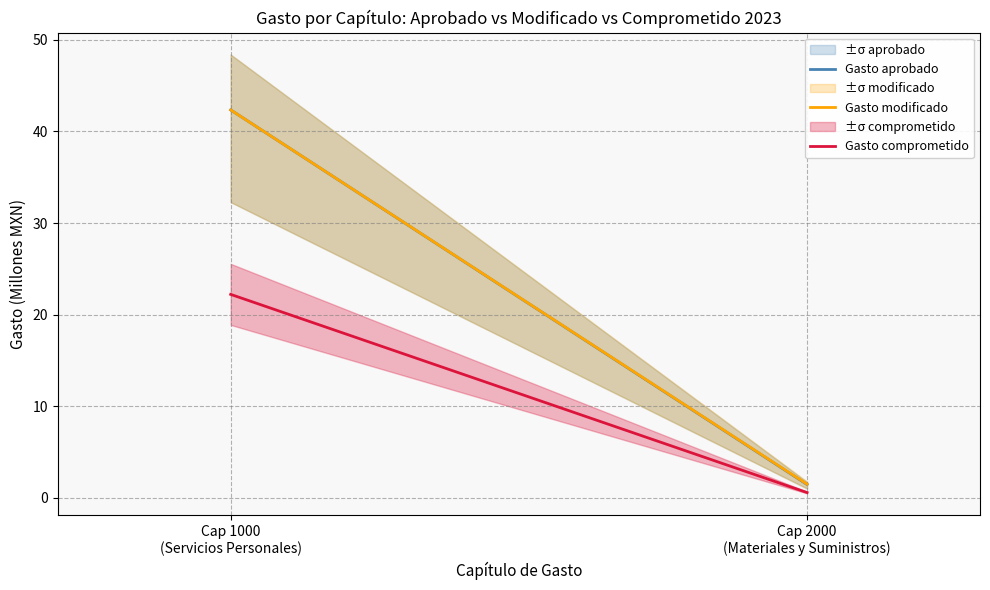

What value does the Gasto aprobado series have at Cap 2000
(Materiales y Suministros)?

1.5